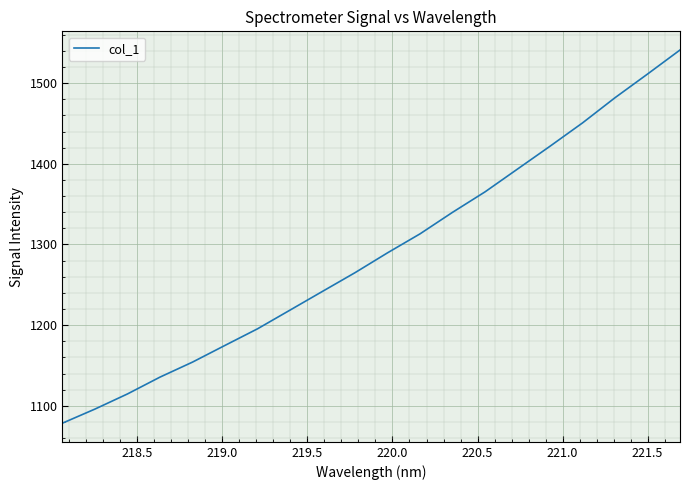

What is the smallest value displayed?

1078.5